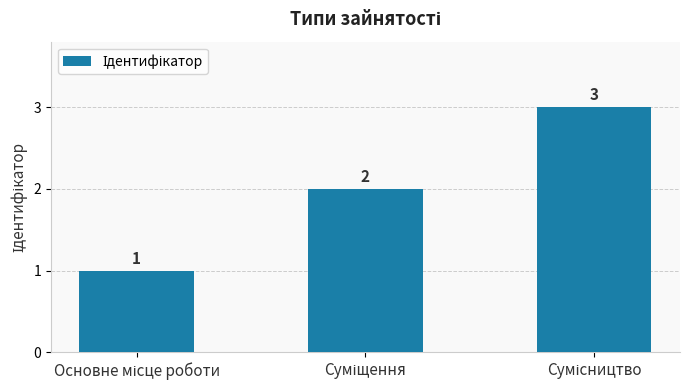

Count the values in the range 1 to 3.

3